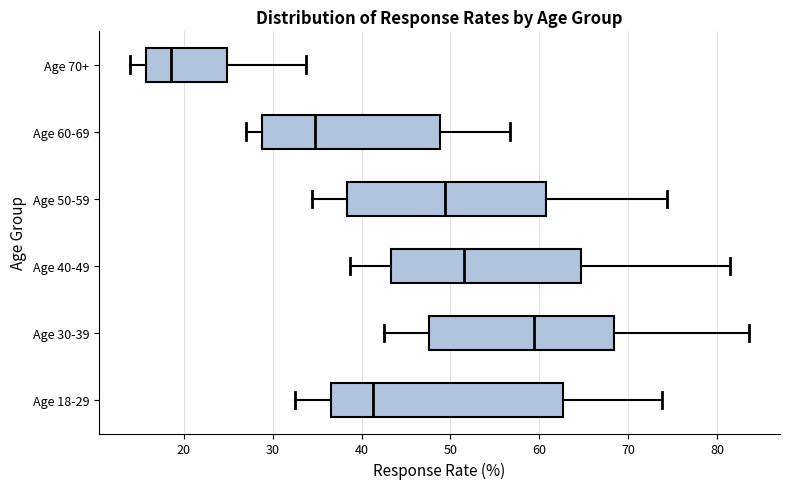

Which box is the widest, from its left edge to its right edge?

Age 18-29